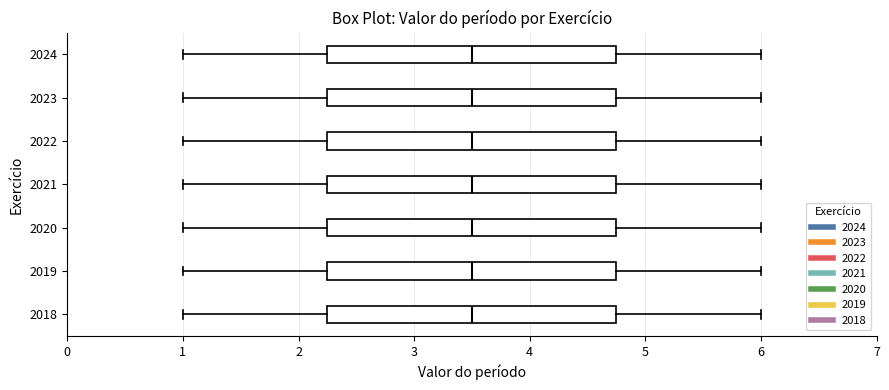

Reading bottom to top, transcribe this box plot: for each box, give where its median line is, the range the box spans, and where its two whiskers end, as read against the x-axis. The values are not printed on the chart, so give them approximately, as read against the axis.

2018: median 3.5, box 2.3 to 4.8, whiskers 1.0 to 6.0
2019: median 3.5, box 2.3 to 4.8, whiskers 1.0 to 6.0
2020: median 3.5, box 2.3 to 4.8, whiskers 1.0 to 6.0
2021: median 3.5, box 2.3 to 4.8, whiskers 1.0 to 6.0
2022: median 3.5, box 2.3 to 4.8, whiskers 1.0 to 6.0
2023: median 3.5, box 2.3 to 4.8, whiskers 1.0 to 6.0
2024: median 3.5, box 2.3 to 4.8, whiskers 1.0 to 6.0